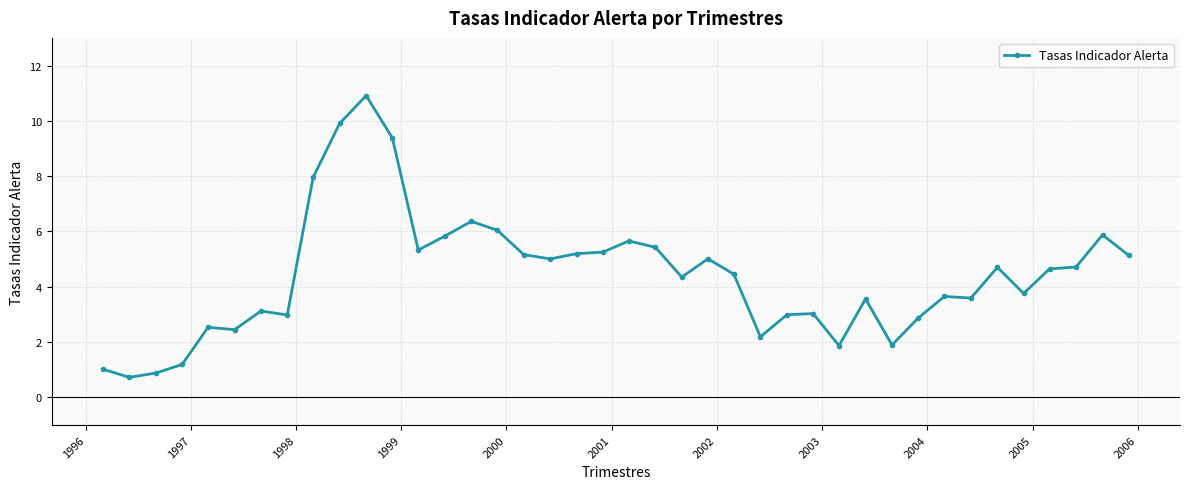

What is the smallest value displayed?

0.7